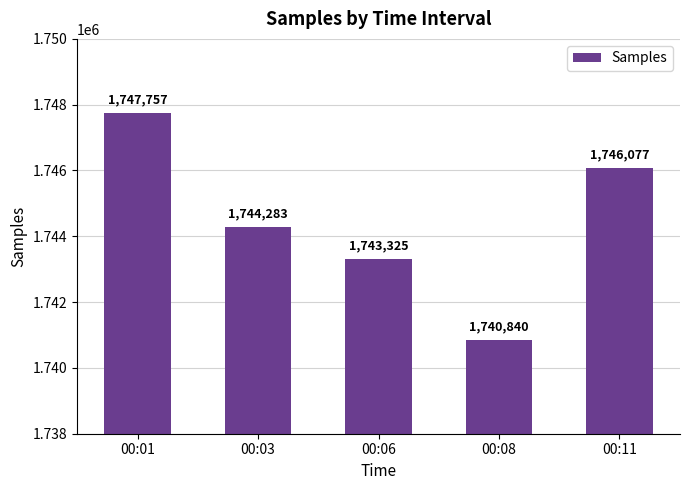

List the labels in order of value, smallest first.

00:08, 00:06, 00:03, 00:11, 00:01